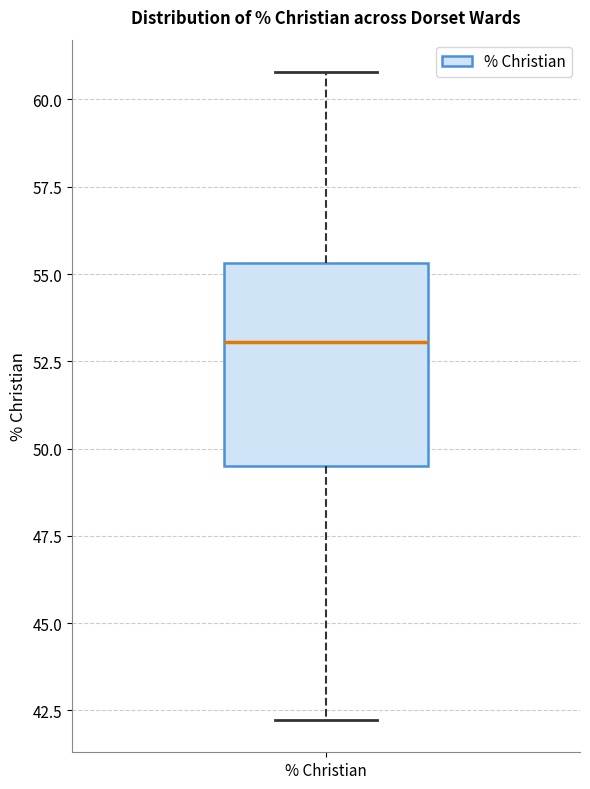

Where is the upper edge of the box for % Christian on the y-axis? The values are not printed on the chart, so give them approximately, as read against the axis.

55.5